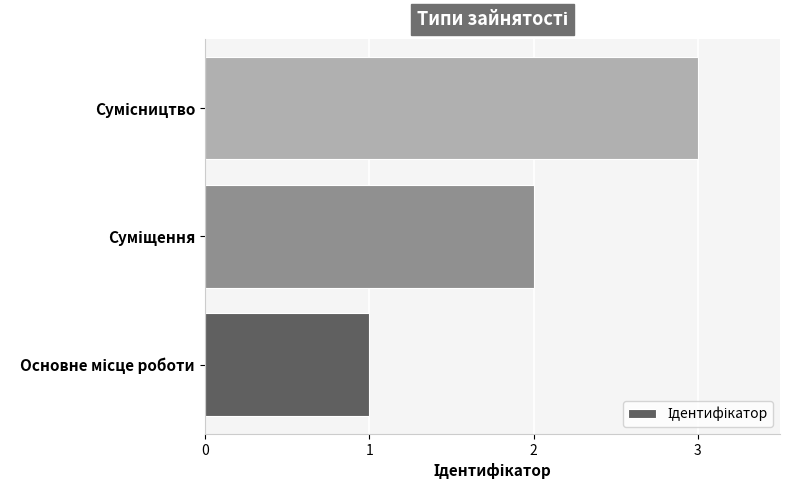

What is the greatest value displayed?

3